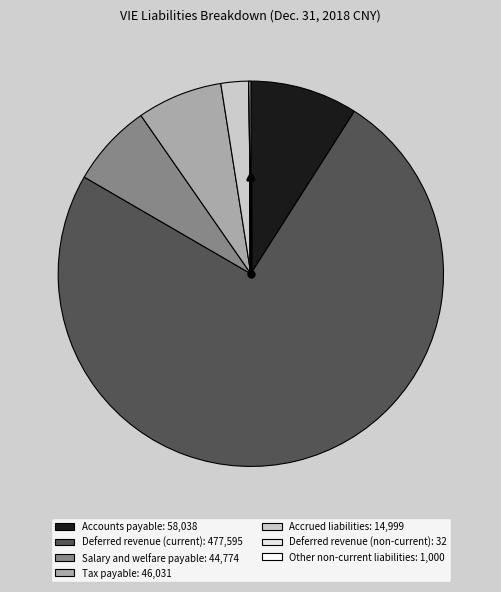

What percentage is the Salary and welfare payable slice, to the nearest percent?

7%